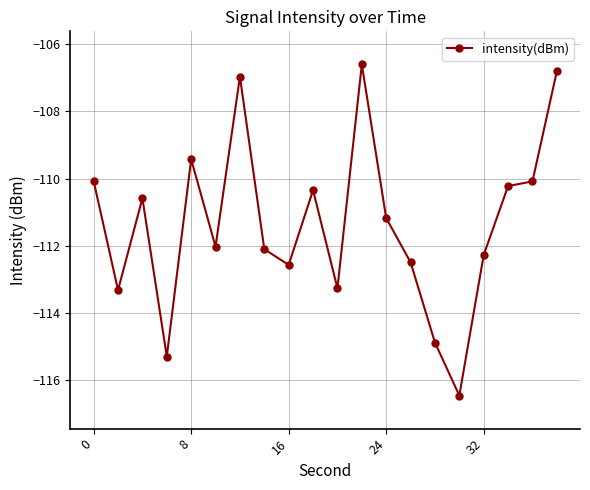

What is the difference between the maximum and minimum values?

9.9